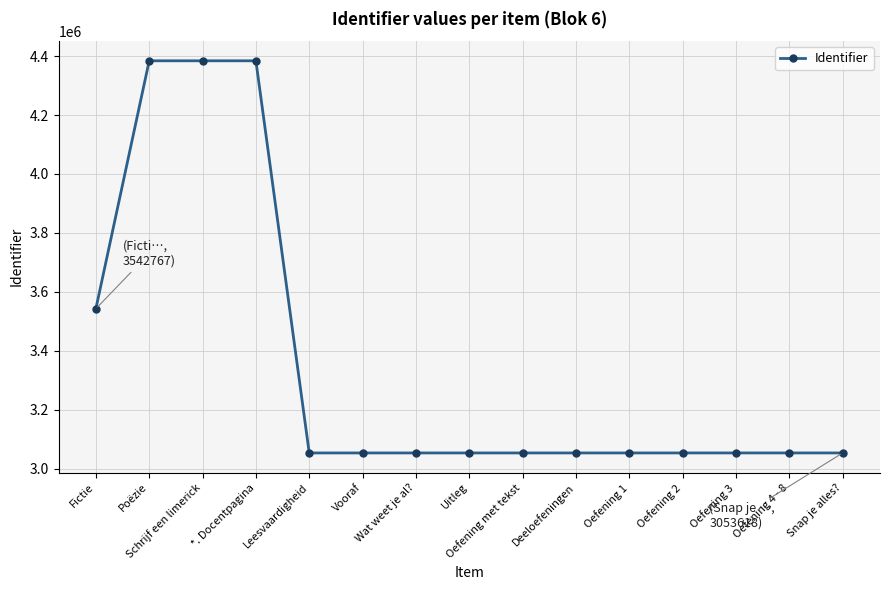

Count the number of categories in the chart.

15